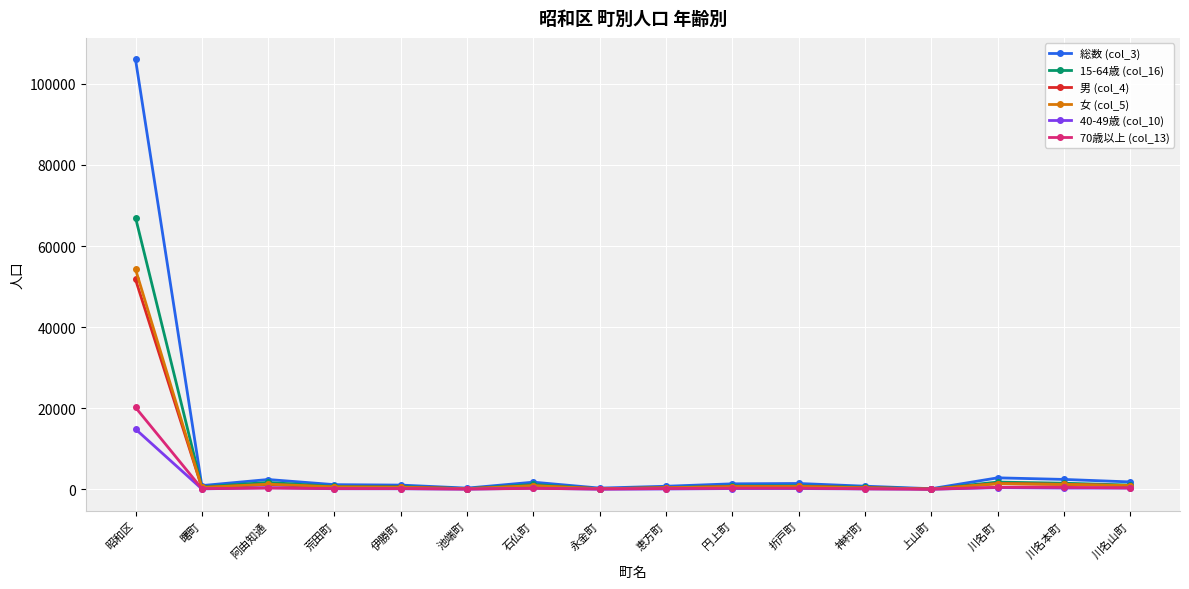

What is the label of the 10th point from the left?

円上町